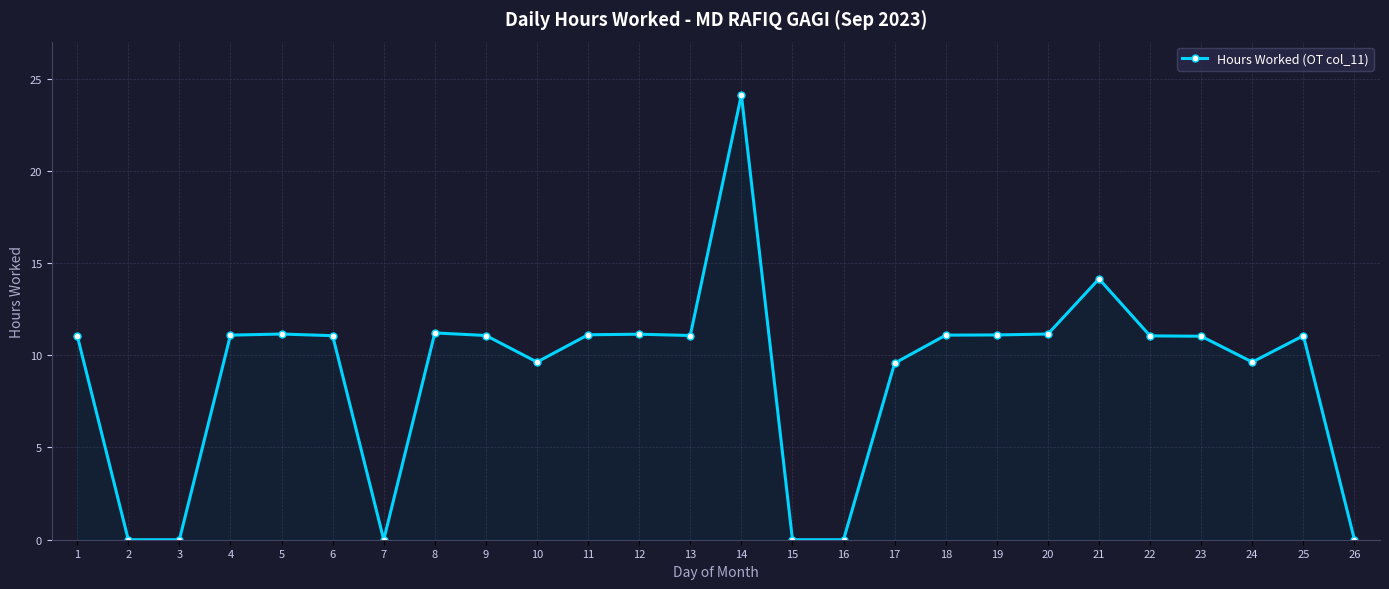

What is the change in value from 2 to 6?

+11.1